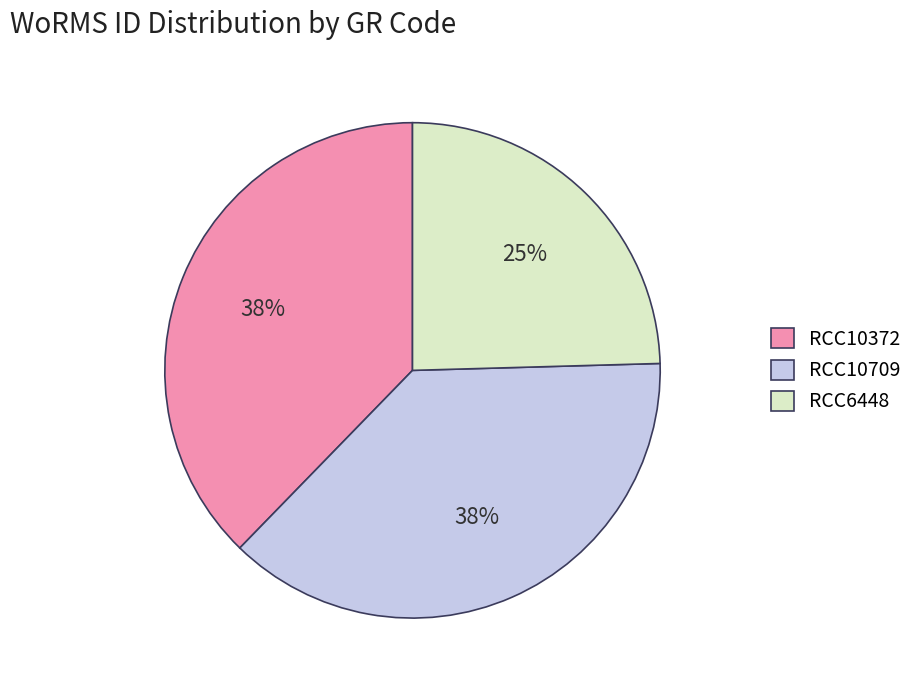

To the nearest percent, what is the combined percentage of RCC6448 and RCC10709?

62%